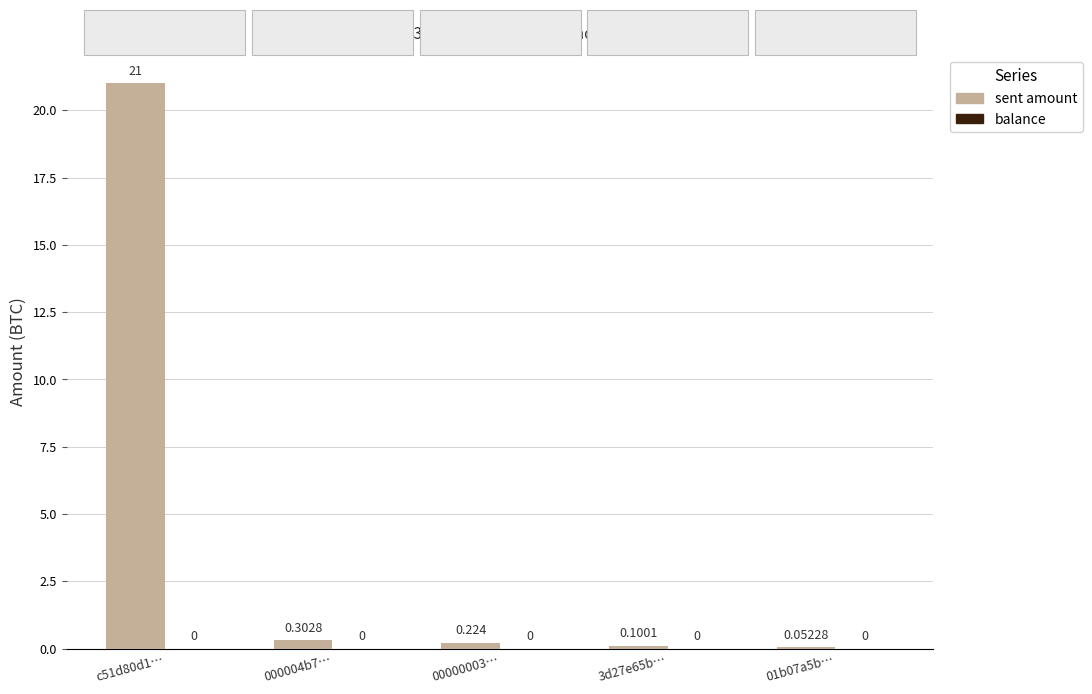

What is the label of the 4th bar from the right?

000004b7…